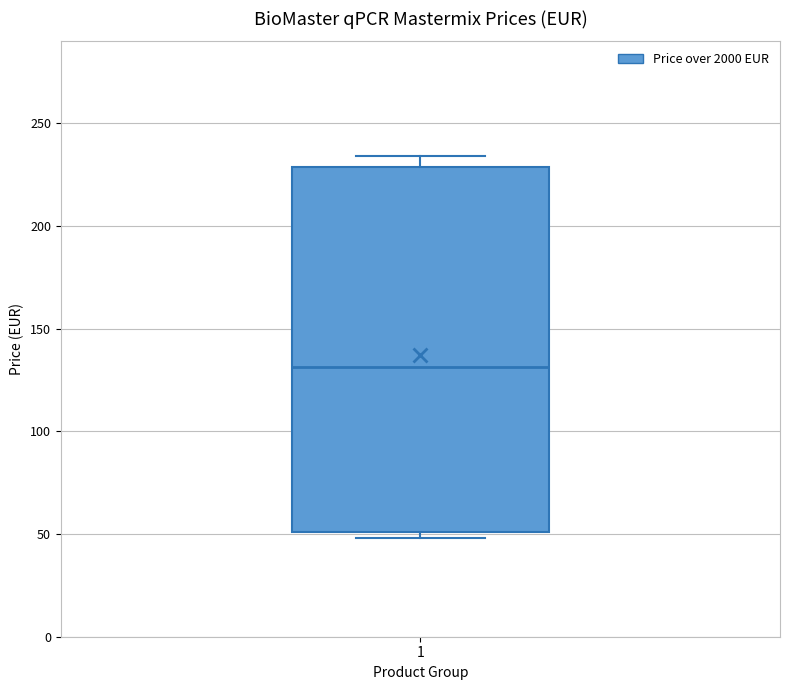

Read this box plot against the y-axis: the position of the median line, the range covered by the box, and the ends of both whiskers. The values are not printed on the chart, so give them approximately, as read against the axis.

median 130, box 50 to 230, whiskers 50 (just below the box's lower edge) to 235